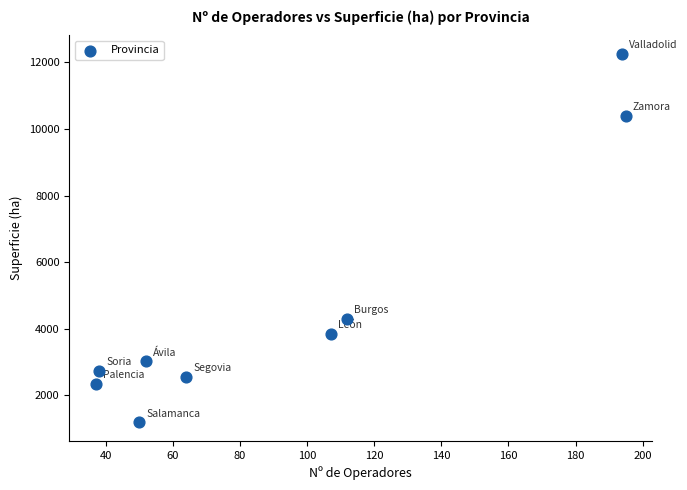

What Y value in the scatter plot is closest to 6721?

4300.7